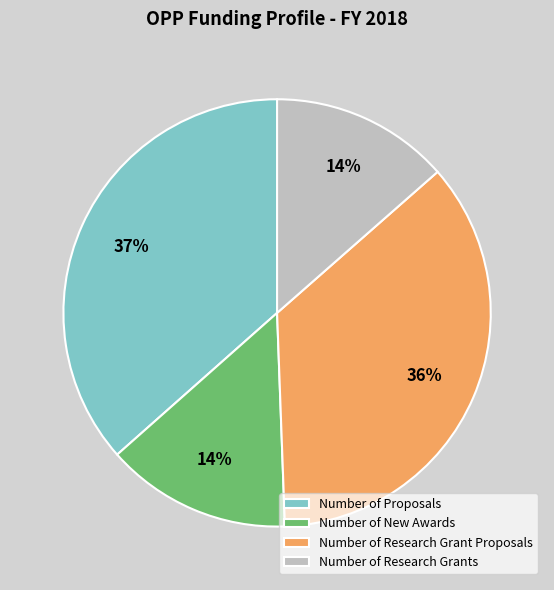

To the nearest percent, what percentage of the pie is Number of Research Grant Proposals?

36%